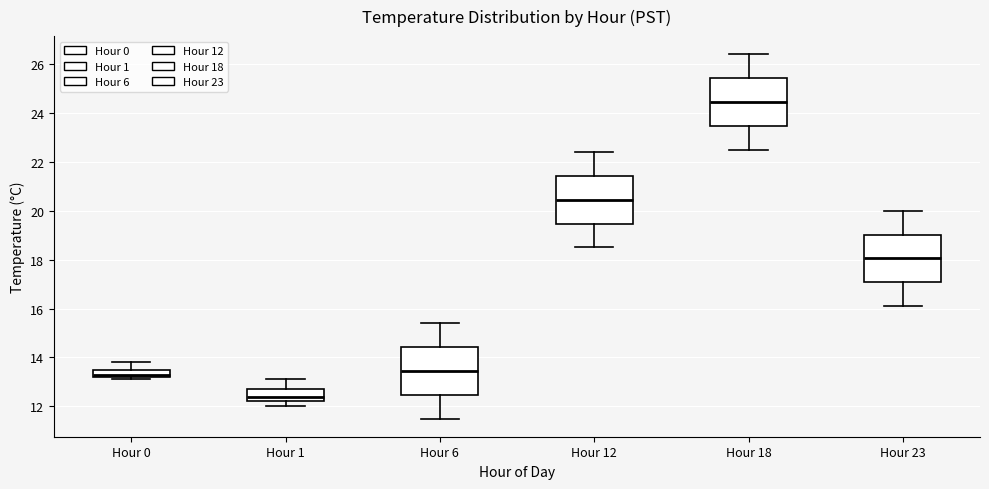

Reading left to right, read every box against the y-axis: the position of its median line, the range the box covers, and the ends of its whiskers. The values are not printed on the chart, so give them approximately, as read against the axis.

Hour 0: median 13.4, box 13.2 to 13.6, whiskers 13.2 (just below the box's lower edge) to 13.8
Hour 1: median 12.4, box 12.2 to 12.8, whiskers 12.0 to 13.2
Hour 6: median 13.4, box 12.4 to 14.4, whiskers 11.6 to 15.4
Hour 12: median 20.4, box 19.4 to 21.4, whiskers 18.6 to 22.4
Hour 18: median 24.4, box 23.4 to 25.4, whiskers 22.6 to 26.4
Hour 23: median 18.0, box 17.0 to 19.0, whiskers 16.2 to 20.0